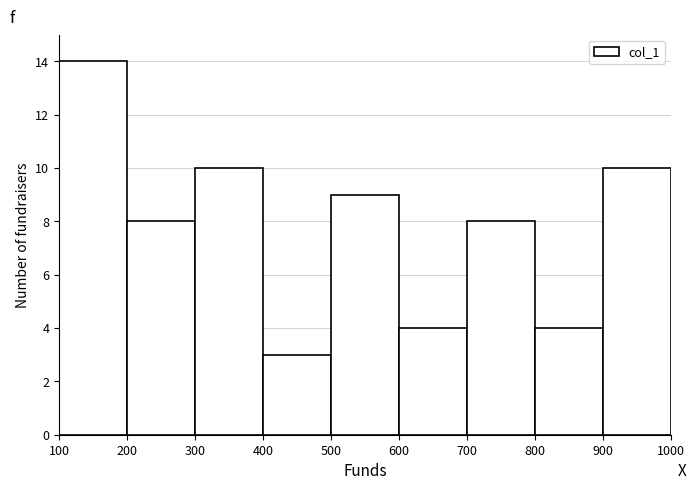

Which range on the x-axis has the tallest bar?

100 to 200